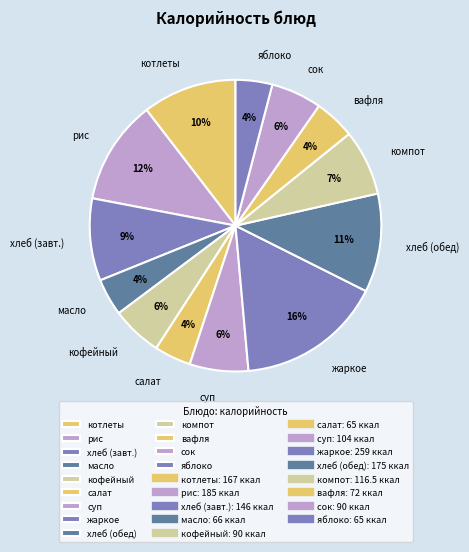

What percentage is the рис slice, to the nearest percent?

12%